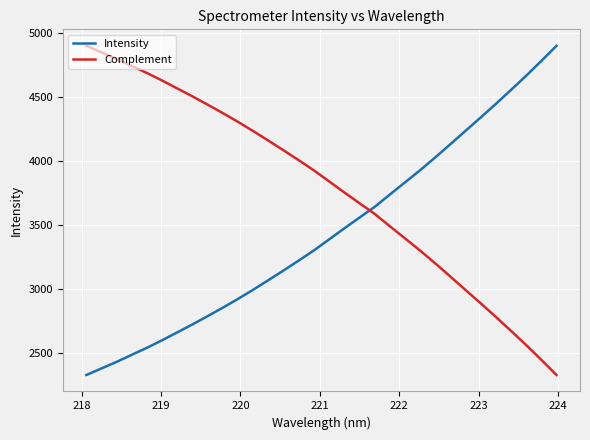

Rank the series by their average value, from lowest to highest.

Intensity, Complement